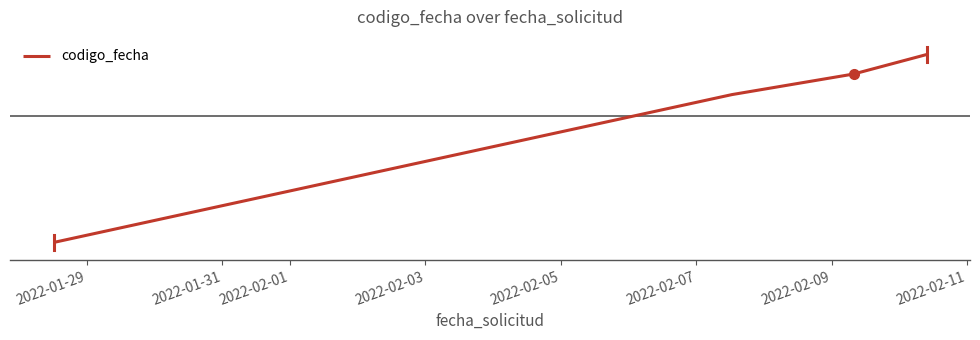

Does the chart display data point markers on the line(s)?

No